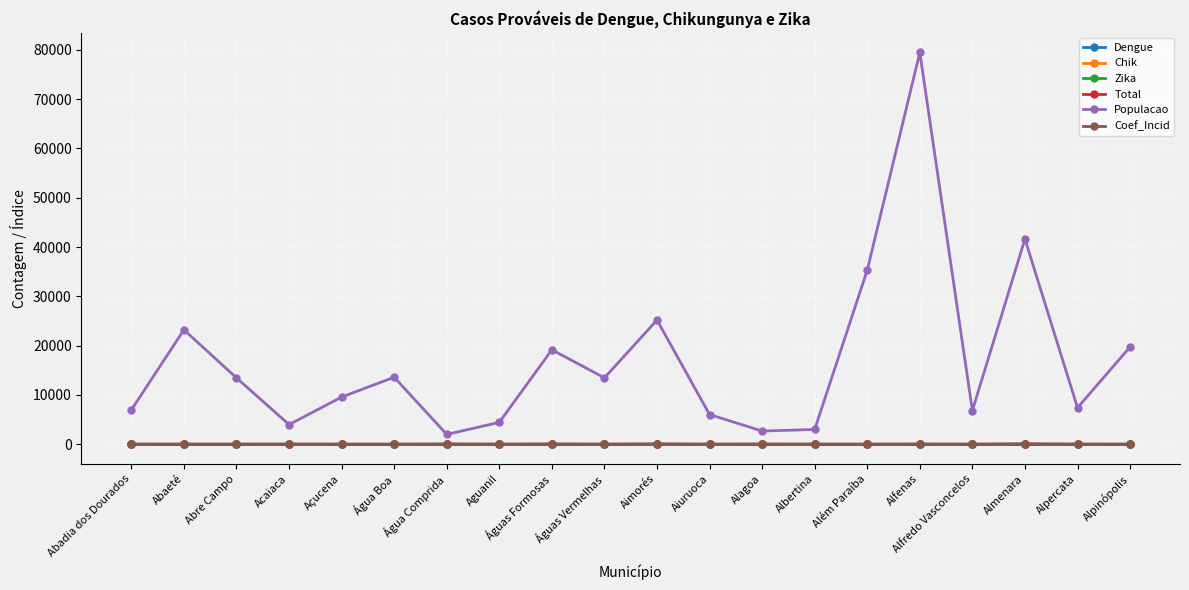

What is the difference between the highest and lowest values at Alagoa?

2683.0